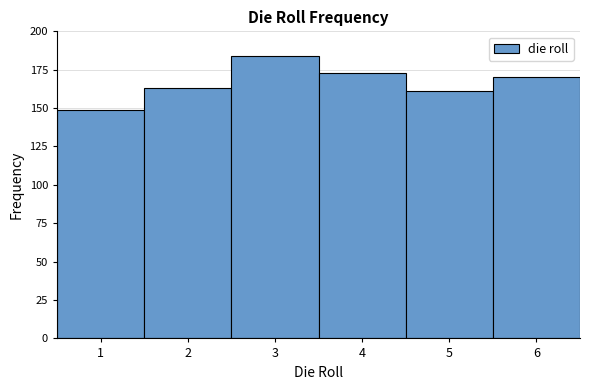

Reading left to right, list every bar in this chart as the range it spans on the x-axis followed by its height. The values are not printed on the chart, so give them approximately, as read against the axis.

0.5 to 1.5: 150
1.5 to 2.5: 165
2.5 to 3.5: 185
3.5 to 4.5: 175
4.5 to 5.5: 160
5.5 to 6.5: 170